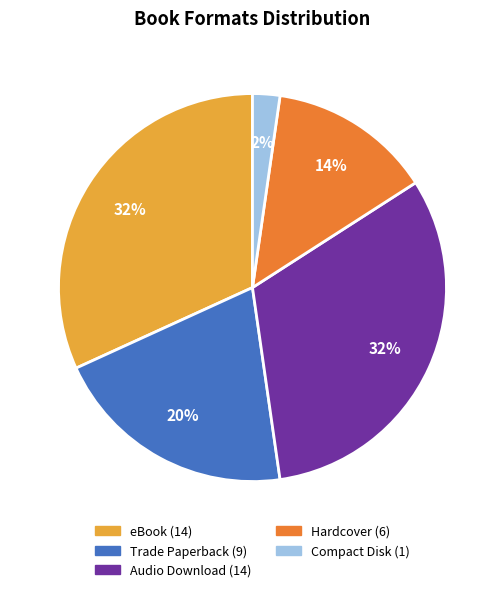

Is there any slice that represents more than half of the pie?

No